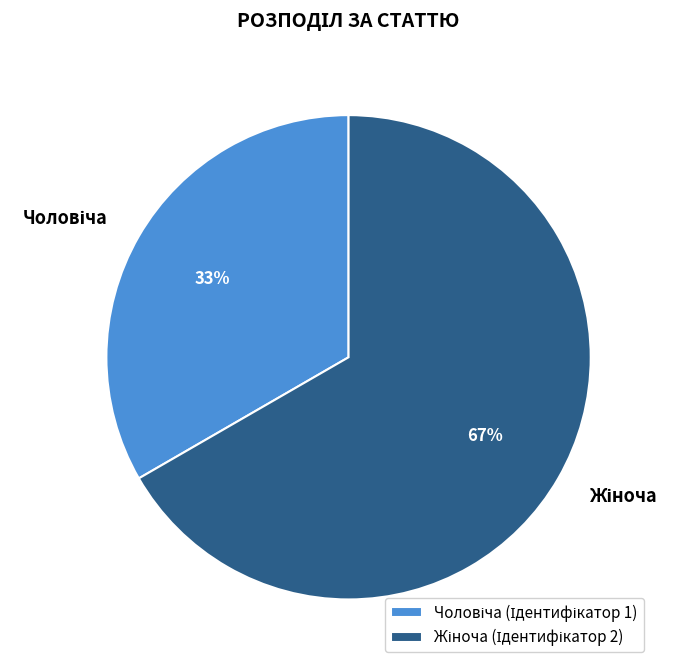

To the nearest percent, what is the average slice percentage?

50%